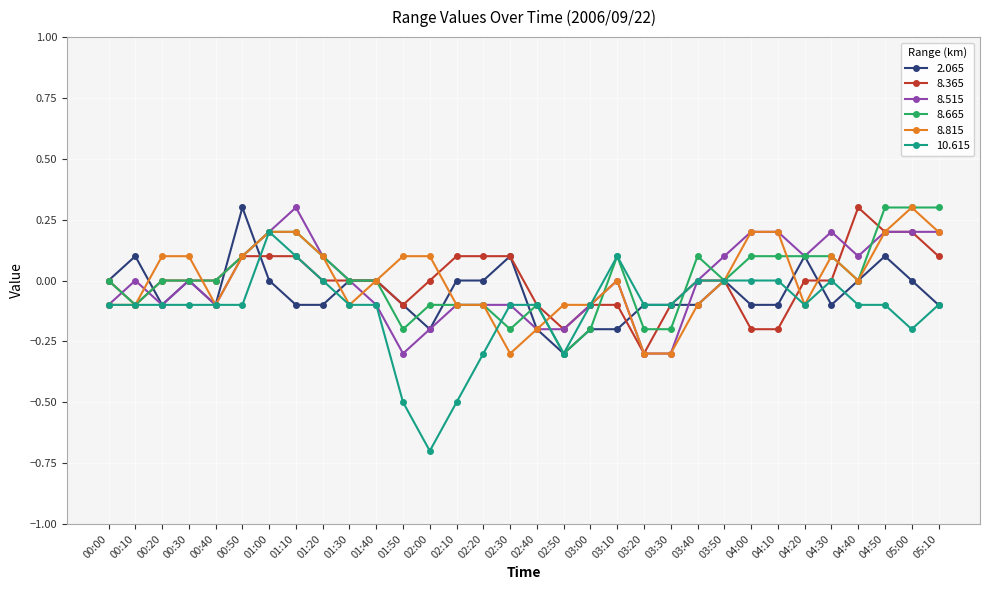

Is the value of 8.515 at 01:20 greater than the value of 10.615 at 00:00?

Yes